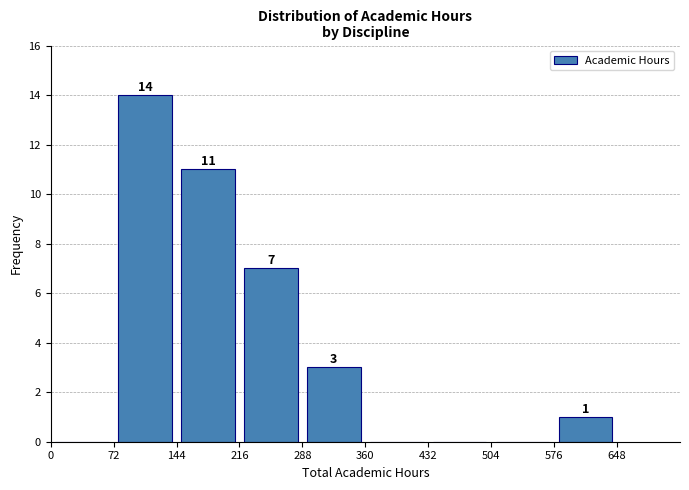

Over which range of the x-axis is the bar tallest?

72 to 144